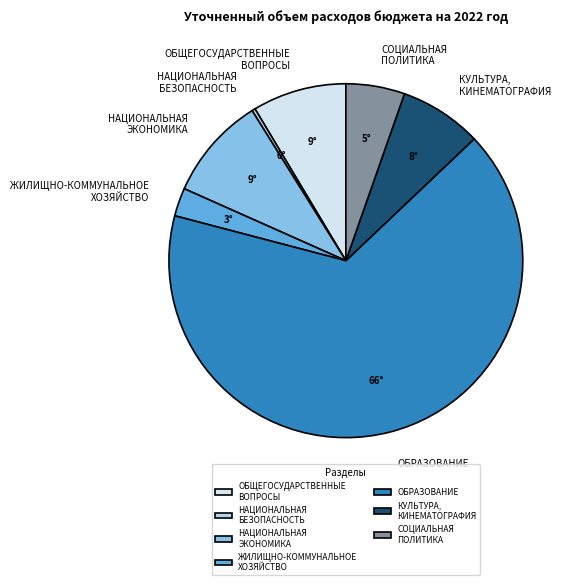

Which has a higher value, ЖИЛИЩНО-КОММУНАЛЬНОЕ ХОЗЯЙСТВО or СОЦИАЛЬНАЯ ПОЛИТИКА?

СОЦИАЛЬНАЯ ПОЛИТИКА